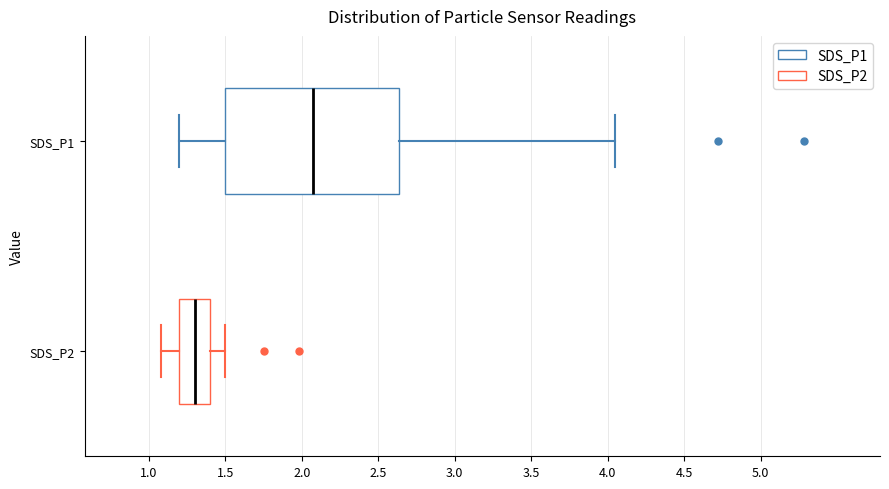

Reading bottom to top, read every box against the x-axis: the position of its median line, the range the box covers, and the ends of its whiskers. The values are not printed on the chart, so give them approximately, as read against the axis.

SDS_P2: median 1.30, box 1.20 to 1.40, whiskers 1.10 to 1.50
SDS_P1: median 2.10, box 1.50 to 2.65, whiskers 1.20 to 4.05